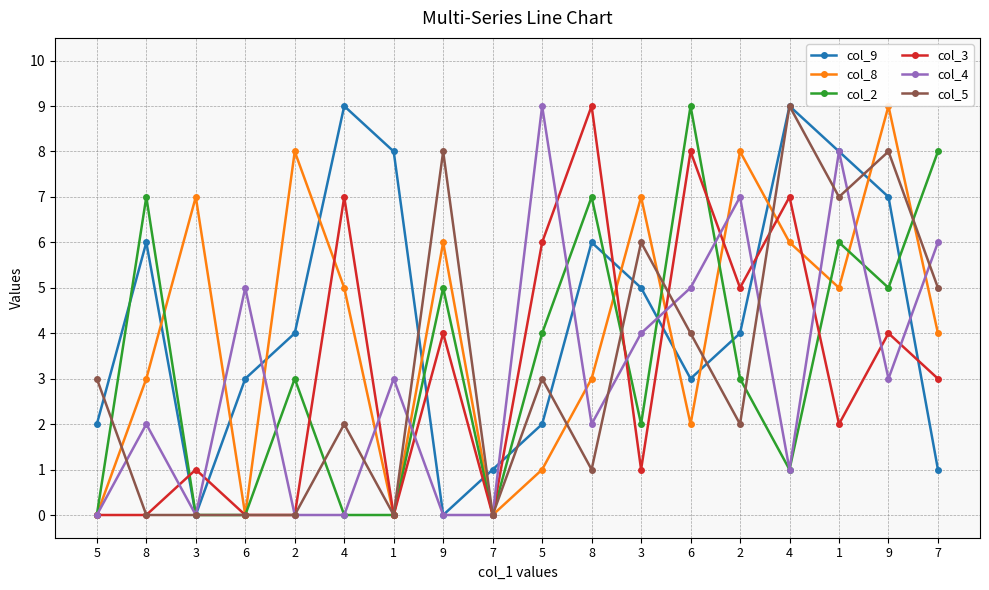

Which series changed the most between 2 and 3?

col_5